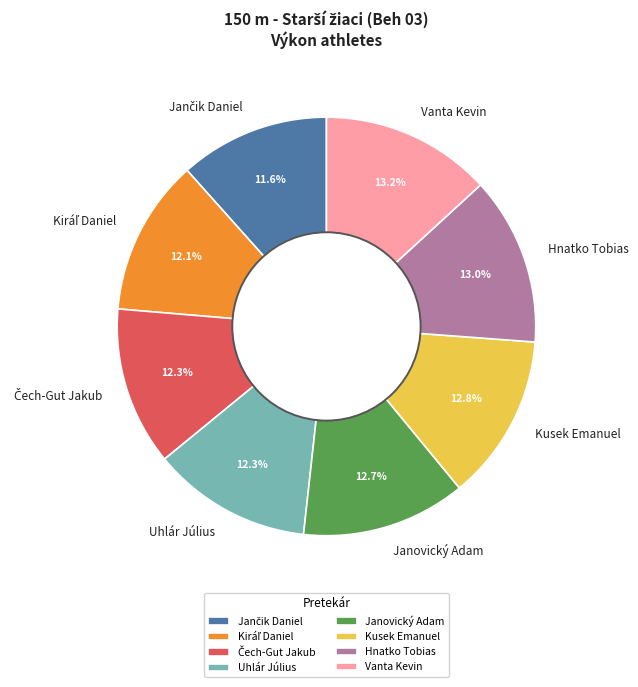

Do Janovický Adam and Vanta Kevin together represent more than half of the pie?

No